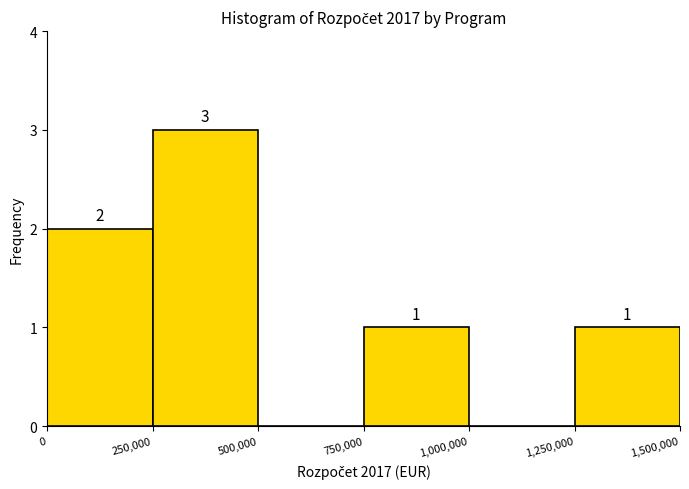

Which range on the x-axis has the tallest bar?

250,000 to 500,000